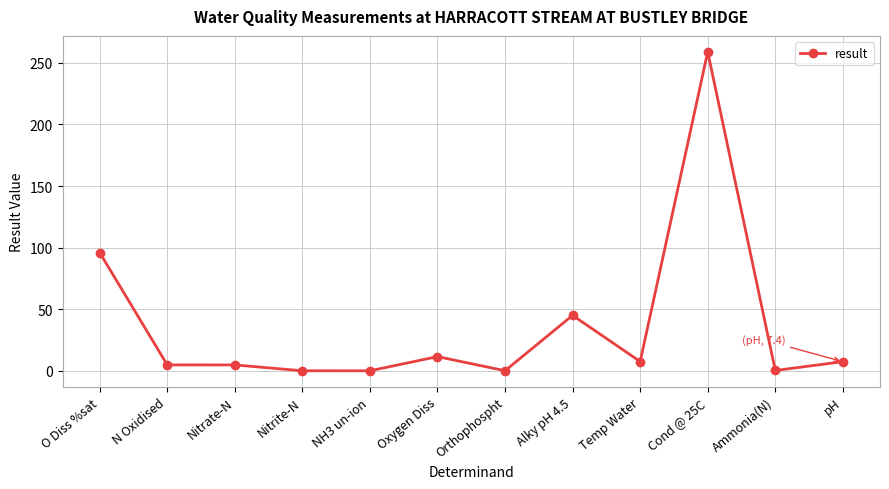

What value does the data have at Temp Water?

7.5